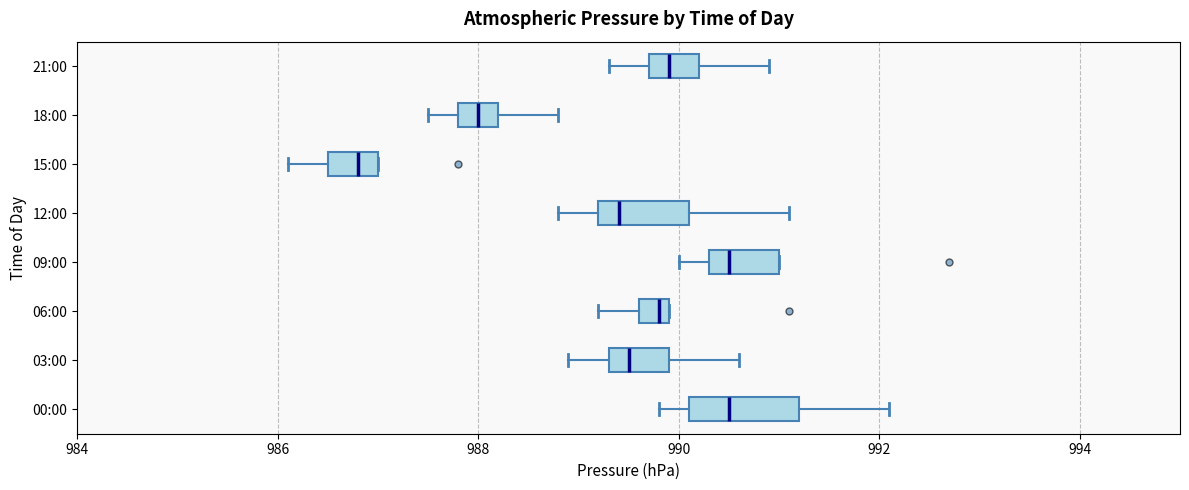

Where does the median line of the box for 09:00 sit on the x-axis? The values are not printed on the chart, so give them approximately, as read against the axis.

990.6